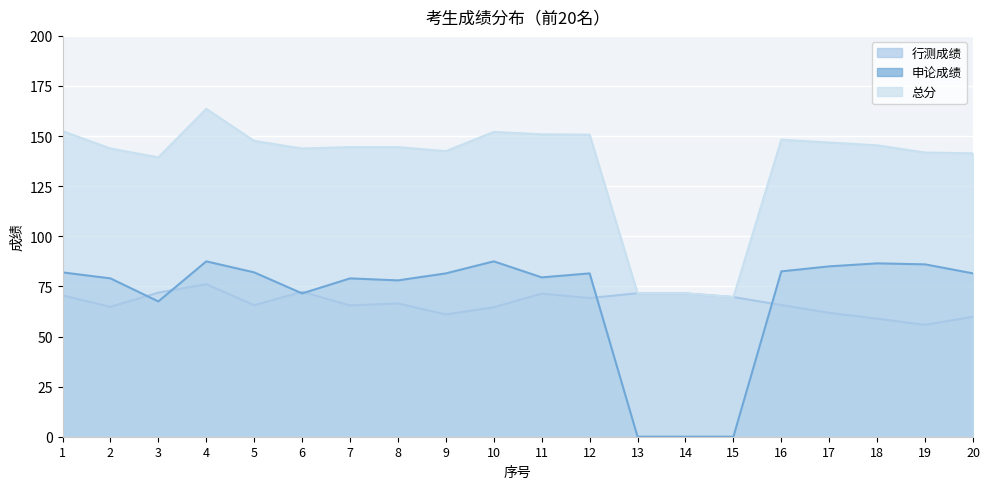

How many values in the 总分 series exceed 144?

11